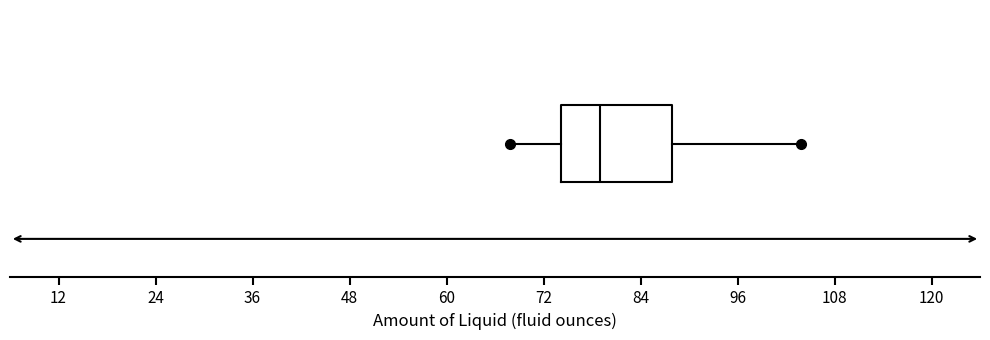

Where does the left whisker of the box end on the x-axis? The values are not printed on the chart, so give them approximately, as read against the axis.

68